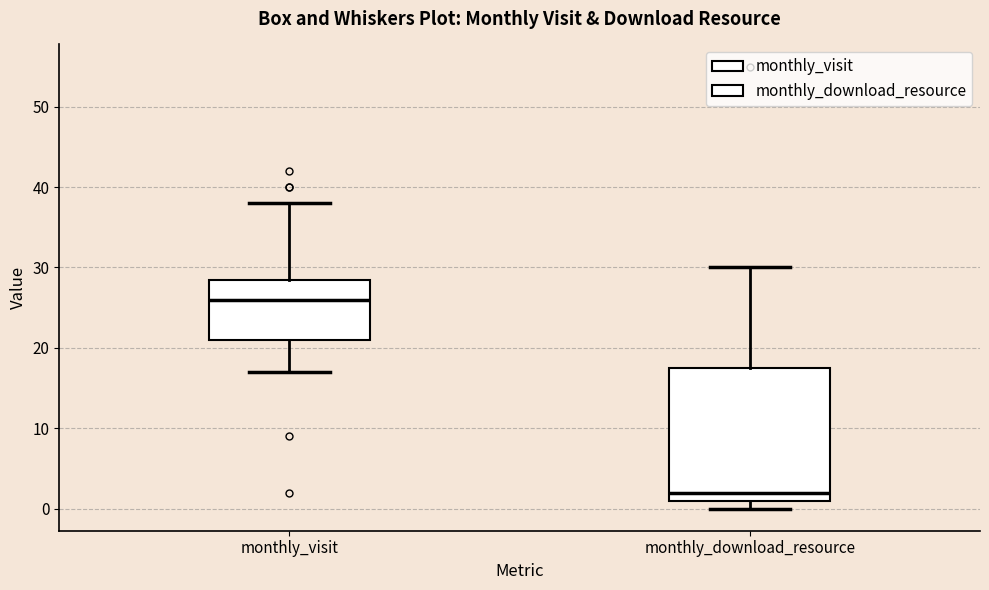

Reading left to right, transcribe this box plot: for each box, give where its median line is, the range the box spans, and where its two whiskers end, as read against the y-axis. The values are not printed on the chart, so give them approximately, as read against the axis.

monthly_visit: median 26, box 21 to 29, whiskers 17 to 38
monthly_download_resource: median 2, box 1 to 18, whiskers 0 to 30